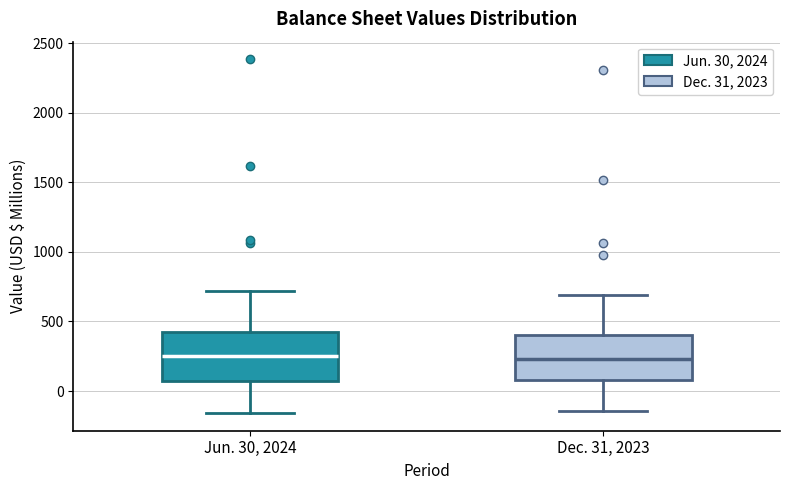

Reading left to right, transcribe this box plot: for each box, give where its median line is, the range the box spans, and where its two whiskers end, as read against the y-axis. The values are not printed on the chart, so give them approximately, as read against the axis.

Jun. 30, 2024: median 250, box 50 to 450, whiskers -150 to 700
Dec. 31, 2023: median 250, box 100 to 400, whiskers -150 to 700